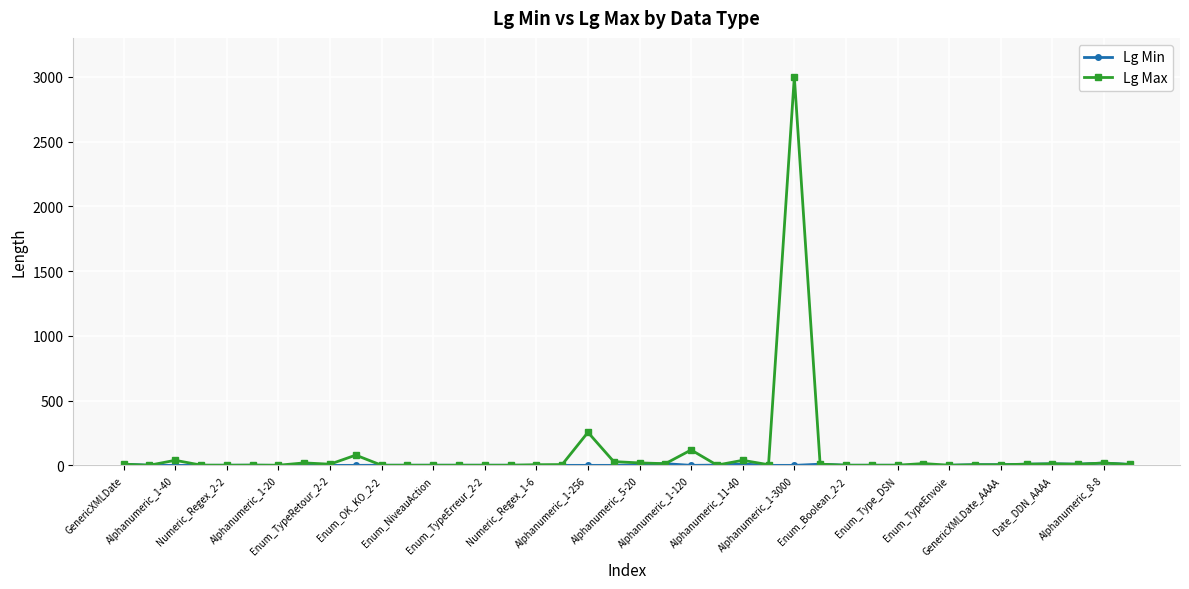

Which series has the widest spread of values?

Lg Max